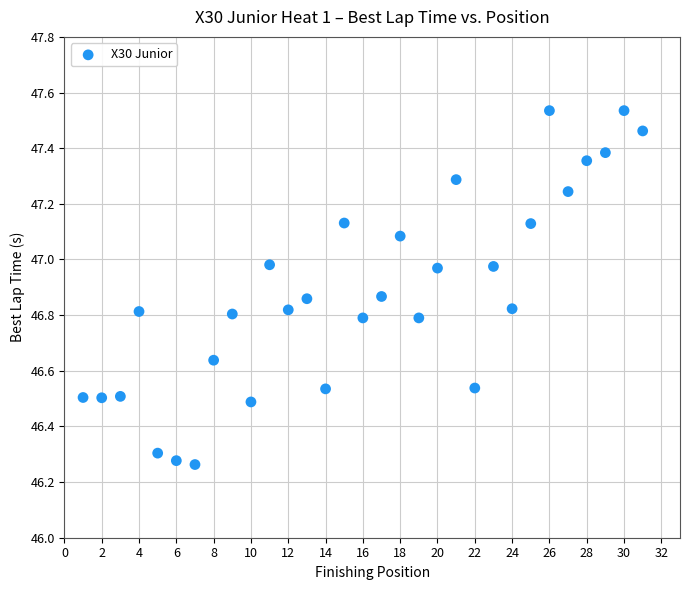

What is the range of X values (max minus min)?

30.0